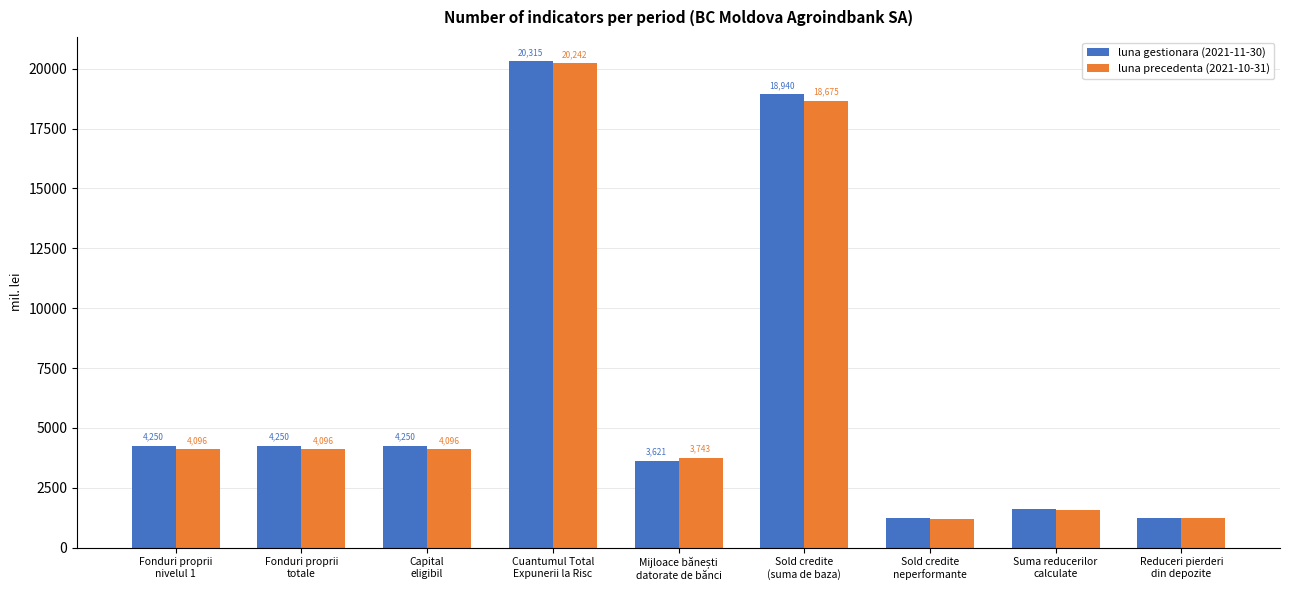

What is the approximate value of luna precedenta (2021-10-31) at Cuantumul Total
Expunerii la Risc?

20242.0